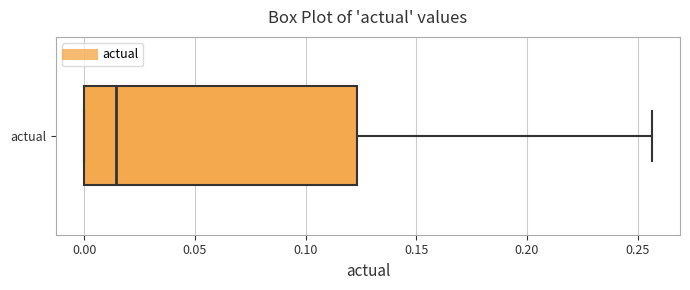

Transcribe this box plot: give where the median line is, the range the box spans, and where the two whiskers end, as read against the x-axis. The values are not printed on the chart, so give them approximately, as read against the axis.

median 0.015, box 0.000 to 0.125, whiskers 0.000 to 0.255